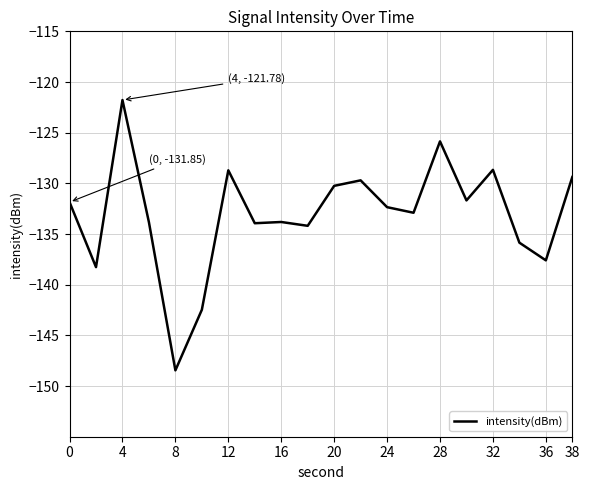

What is the greatest value displayed?

-121.8